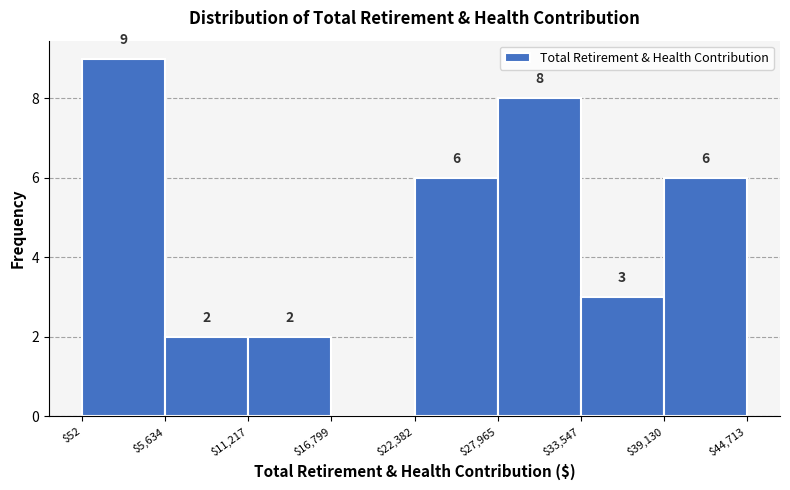

Over which range of the x-axis is the bar tallest?

$52 to $5,634